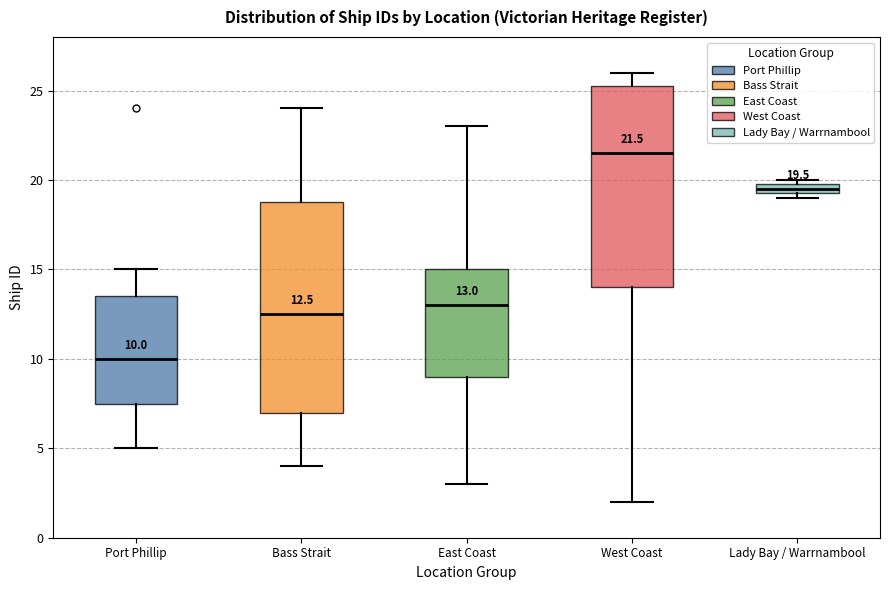

Which box has the lowest median line?

Port Phillip